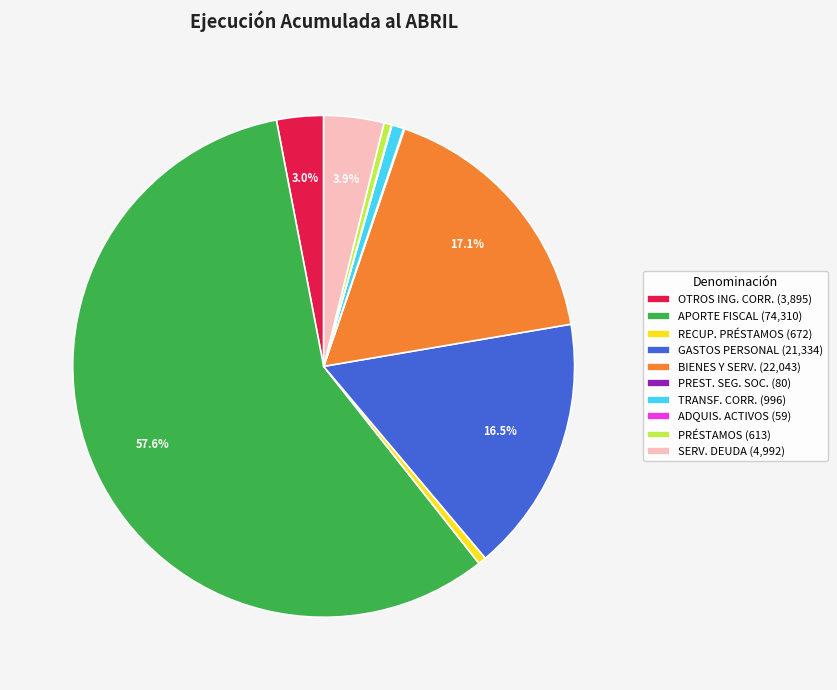

Is there any slice that represents more than half of the pie?

Yes